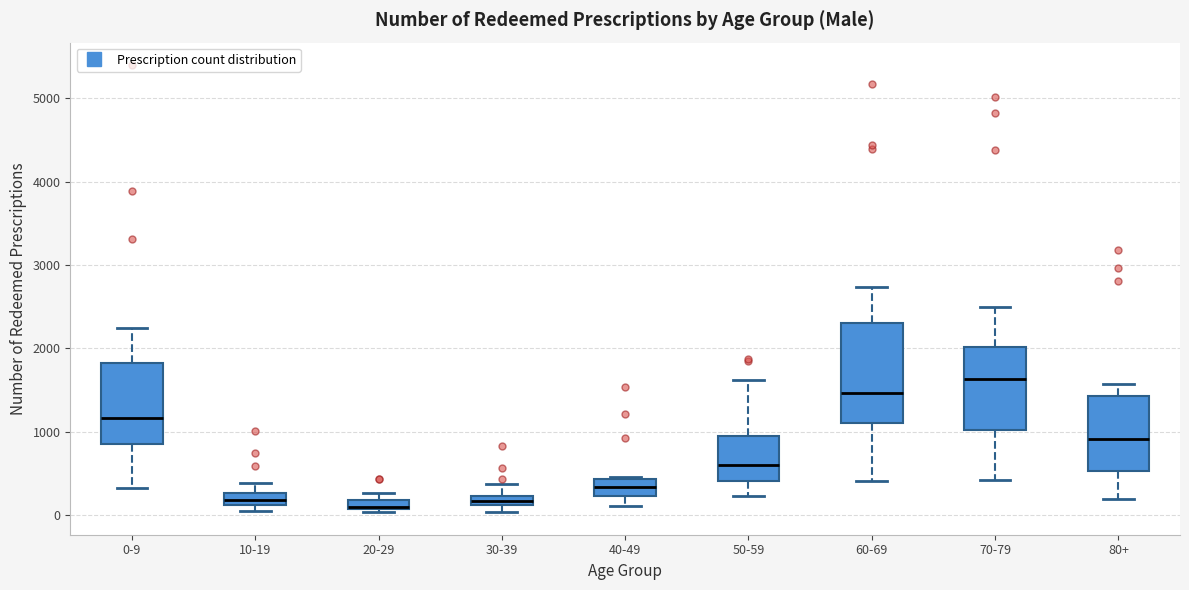

Which box has the highest median line?

70-79